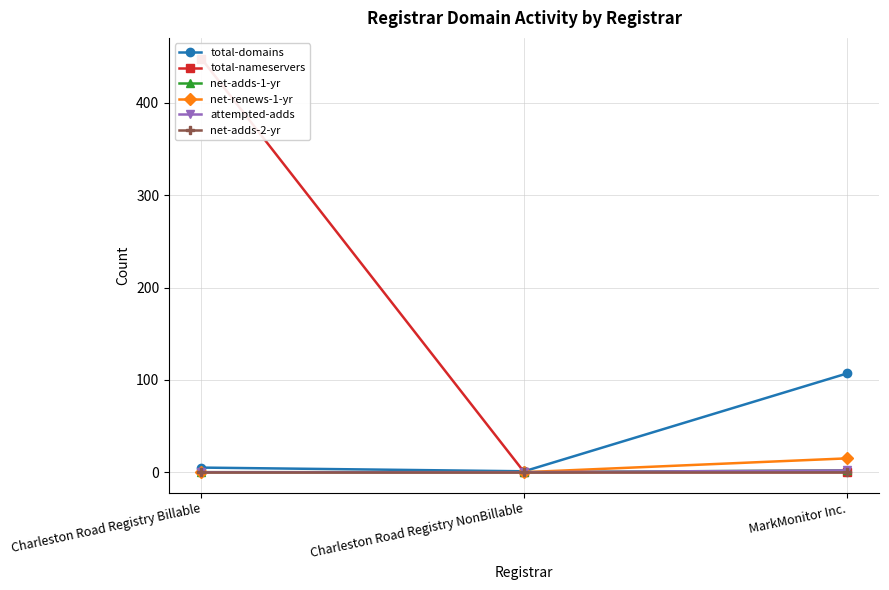

What is the label of the 3rd point from the right?

Charleston Road Registry Billable